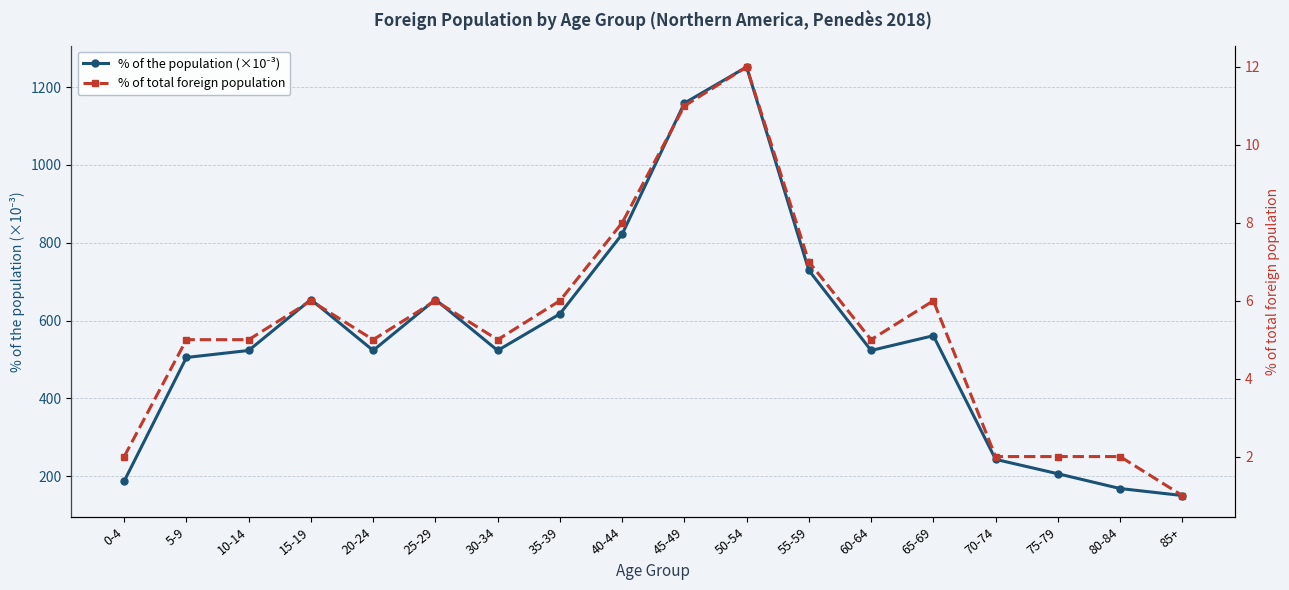

What is the label of the 18th point from the left?

85+